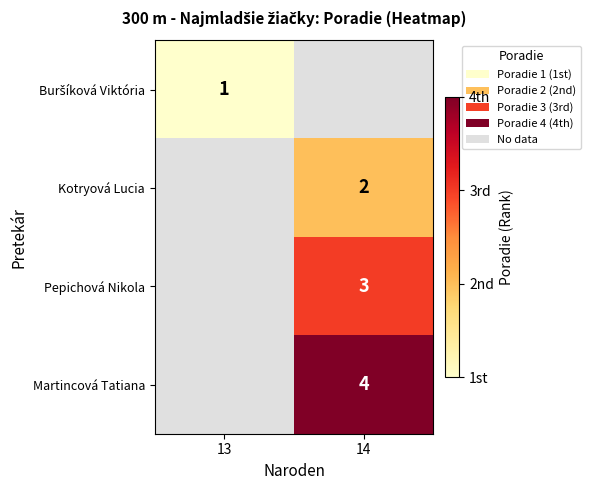

Is it true that Kotryová Lucia equals 3.4 at 14?

False